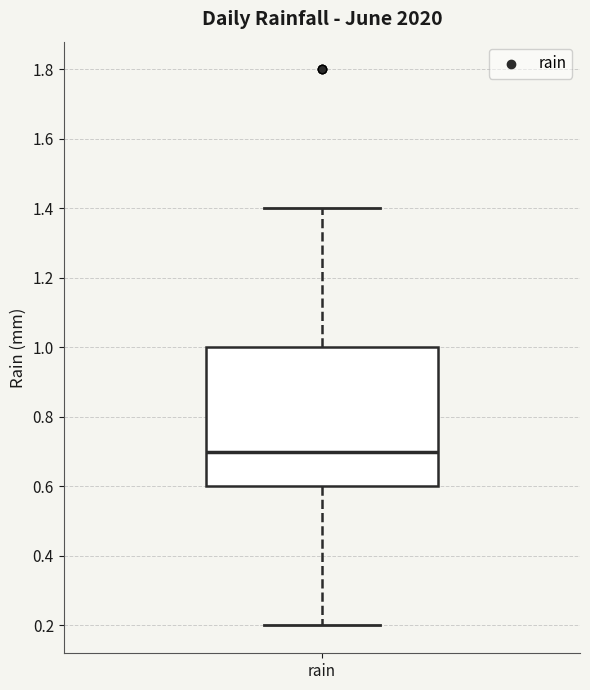

Read this box plot against the y-axis: the position of the median line, the range covered by the box, and the ends of both whiskers. The values are not printed on the chart, so give them approximately, as read against the axis.

median 0.7, box 0.6 to 1.0, whiskers 0.2 to 1.4